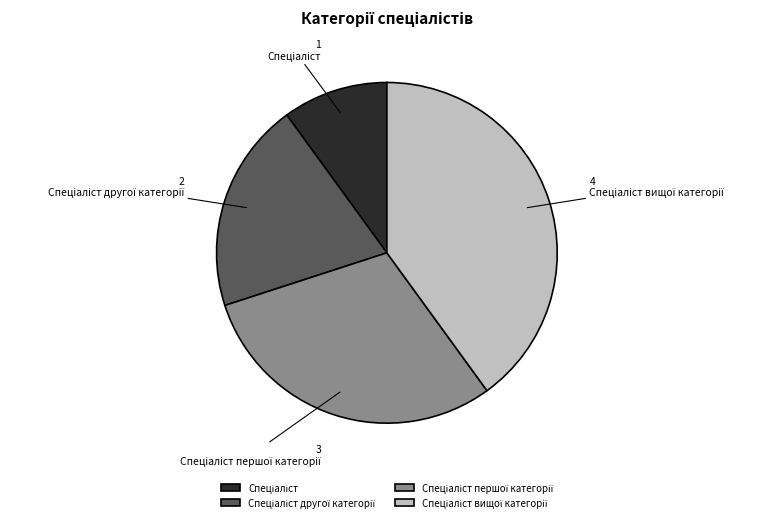

Is there a majority slice in this chart?

No